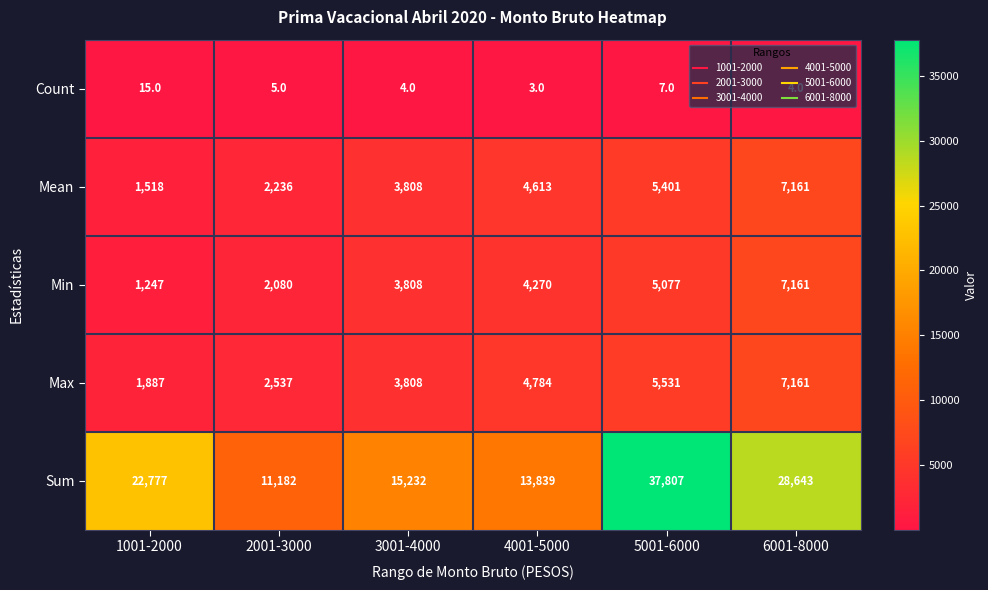

The Count series shows 15 at 1001-2000. True or false?

True